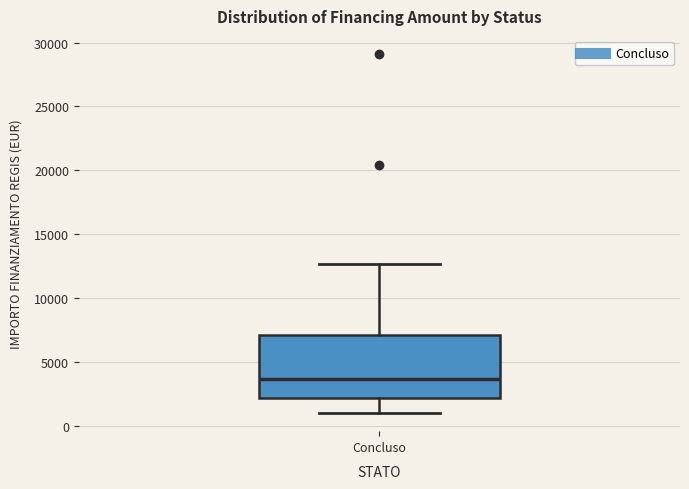

Where is the lower edge of the box for Concluso on the y-axis? The values are not printed on the chart, so give them approximately, as read against the axis.

2000